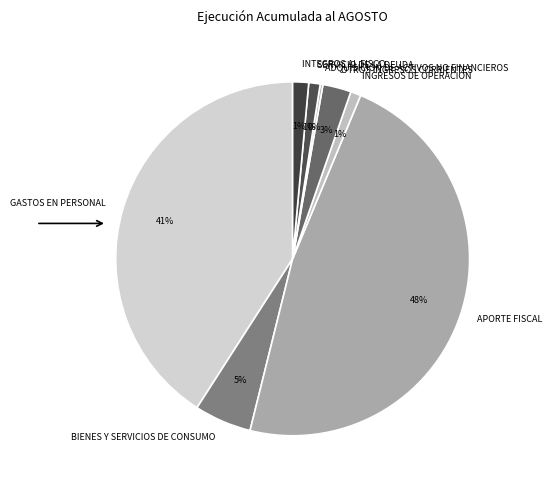

What is the largest slice in the pie chart?

APORTE FISCAL